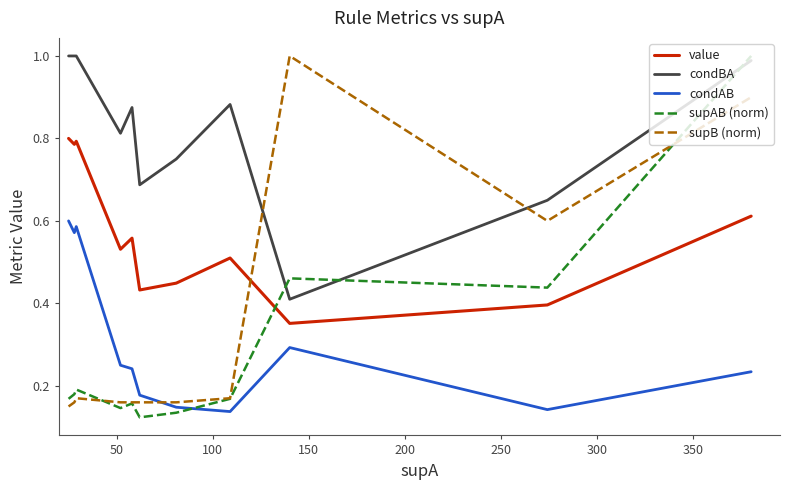

How many intersections are there between supAB (norm) and condAB?

1